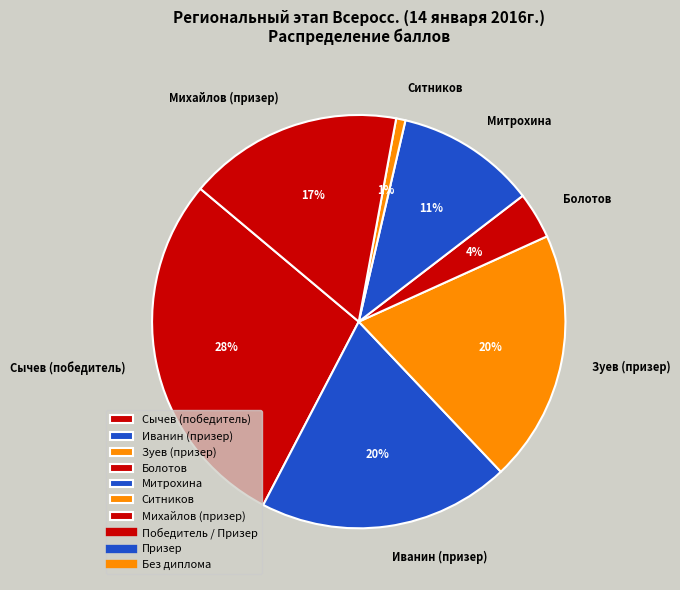

Which category has the smallest portion of the pie?

Ситников